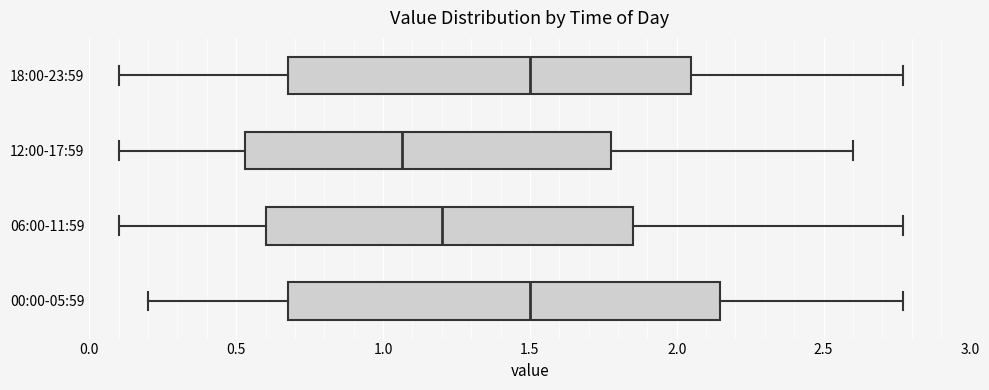

Reading bottom to top, read every box against the x-axis: the position of its median line, the range the box covers, and the ends of its whiskers. The values are not printed on the chart, so give them approximately, as read against the axis.

00:00-05:59: median 1.50, box 0.70 to 2.15, whiskers 0.20 to 2.75
06:00-11:59: median 1.20, box 0.60 to 1.85, whiskers 0.10 to 2.75
12:00-17:59: median 1.05, box 0.55 to 1.80, whiskers 0.10 to 2.60
18:00-23:59: median 1.50, box 0.70 to 2.05, whiskers 0.10 to 2.75